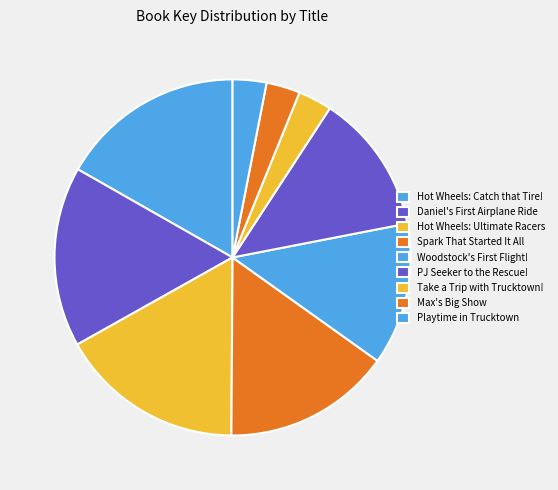

How many segments does this pie chart have?

9